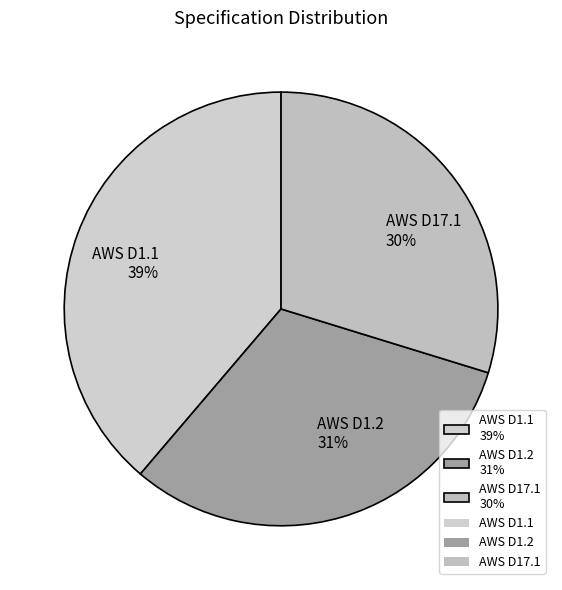

Is there a majority slice in this chart?

No